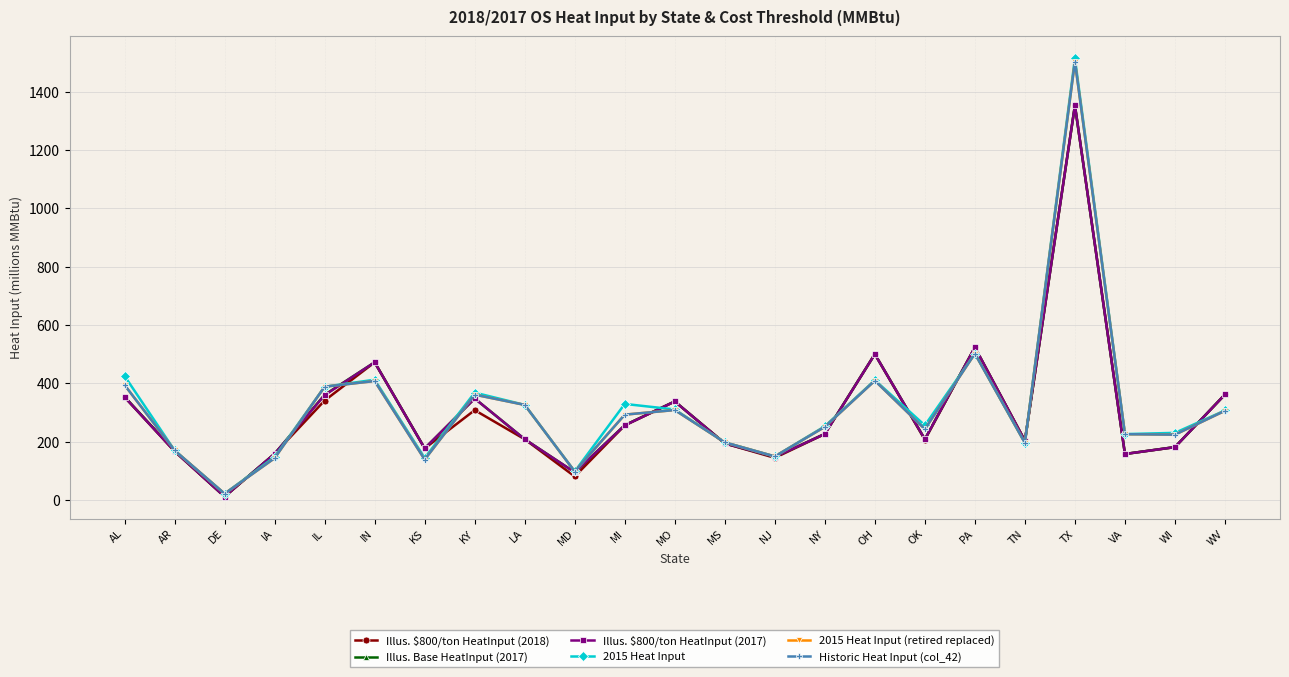

What is the highest value of the 2015 Heat Input (retired replaced) series?

1503.7